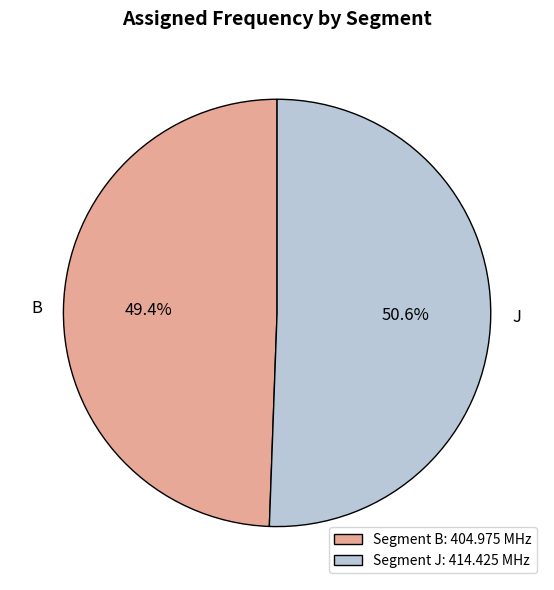

Which slice is the smallest?

B